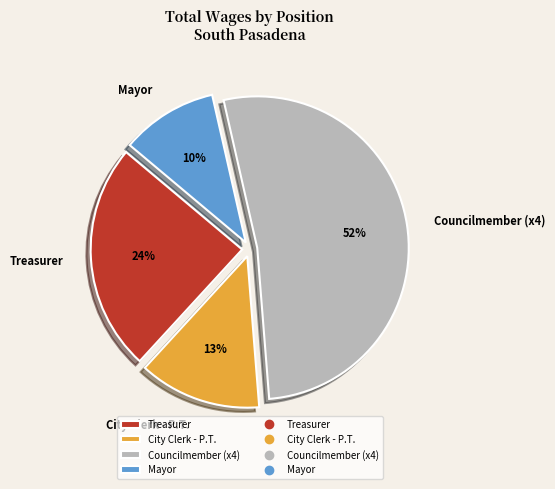

How many segments does this pie chart have?

4